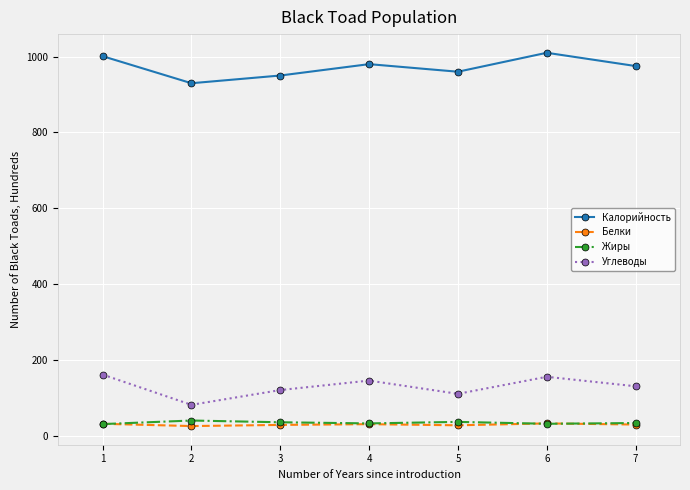

Where is the first local maximum for Углеводы?

4